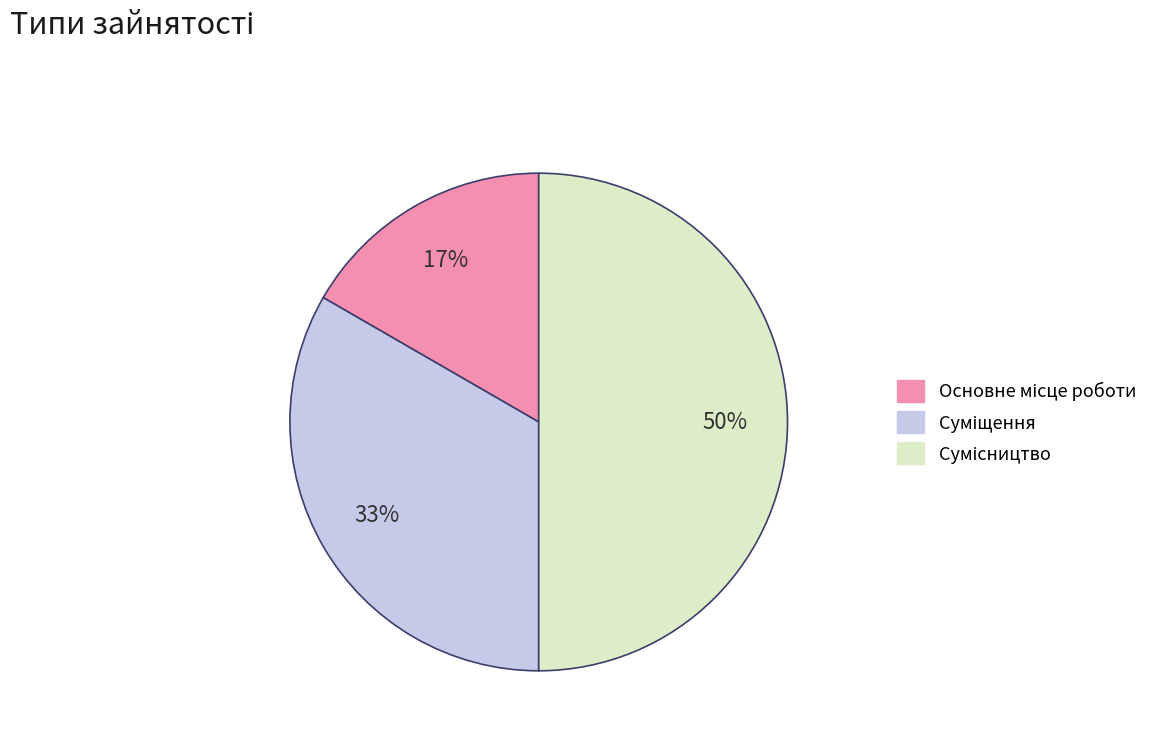

To the nearest percent, what is the difference between the largest and smallest slice percentages?

33%